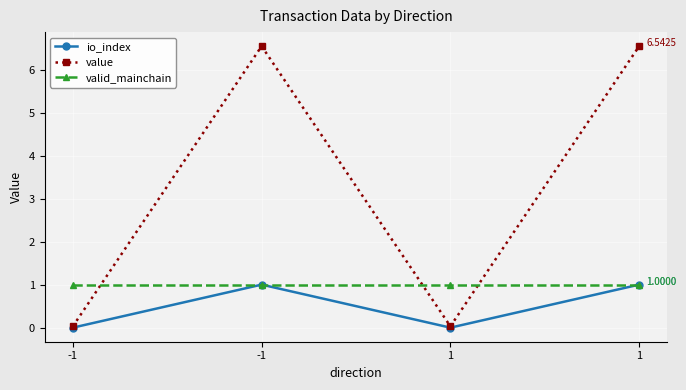

Is this an area chart (filled region under the line)?

No